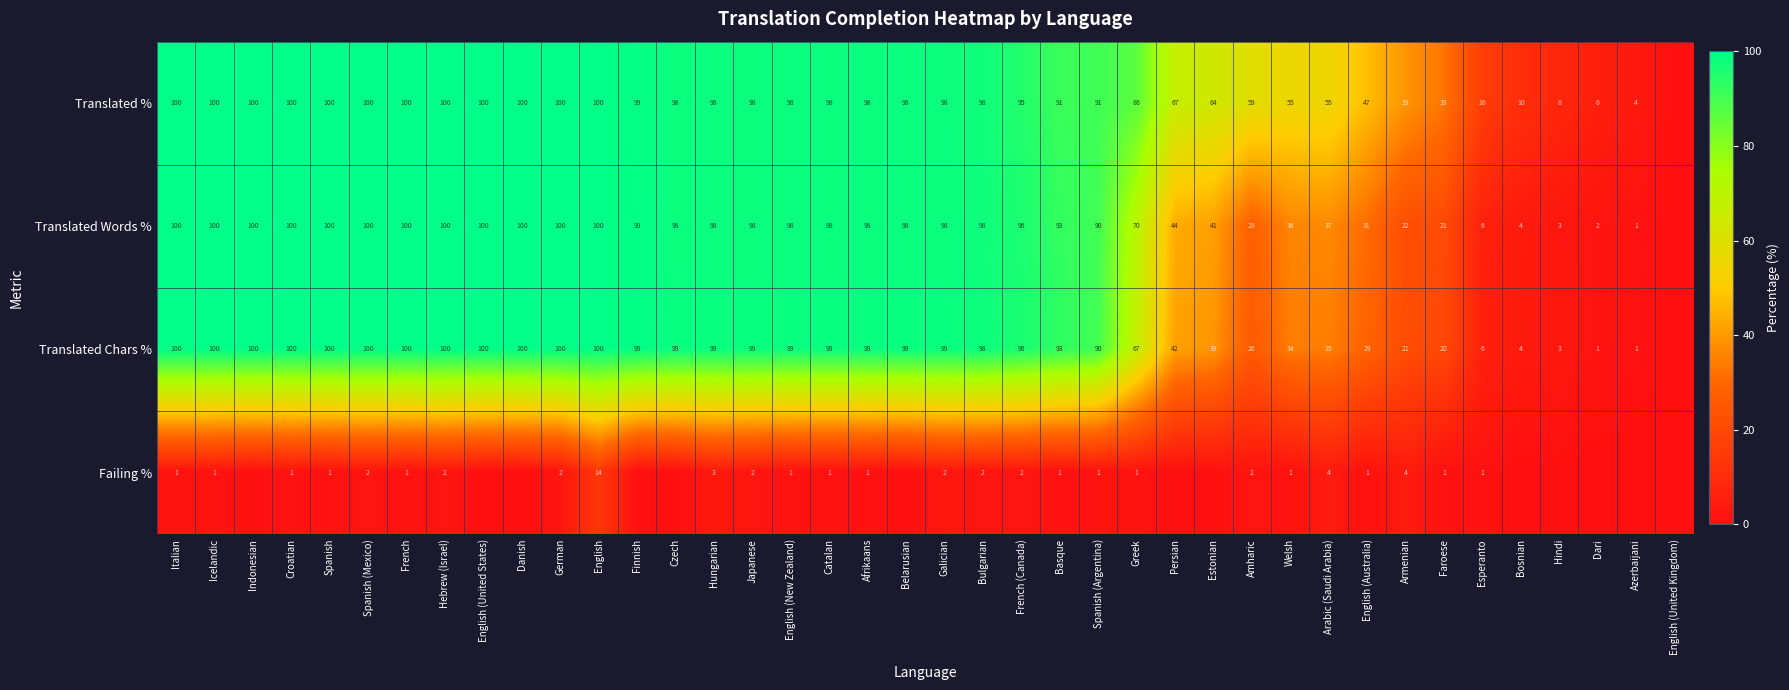

The Failing % series shows 2 at Japanese. True or false?

True